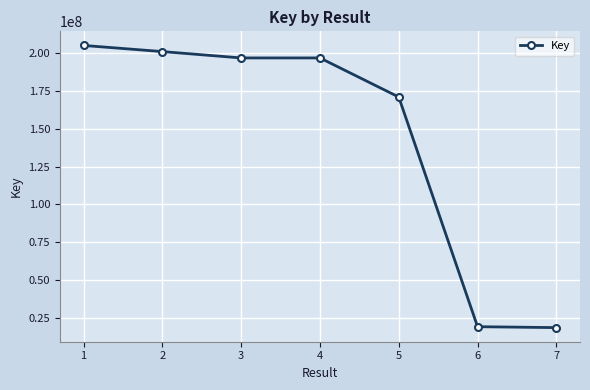

True or false: the data has more than 1 interior local peaks.

False